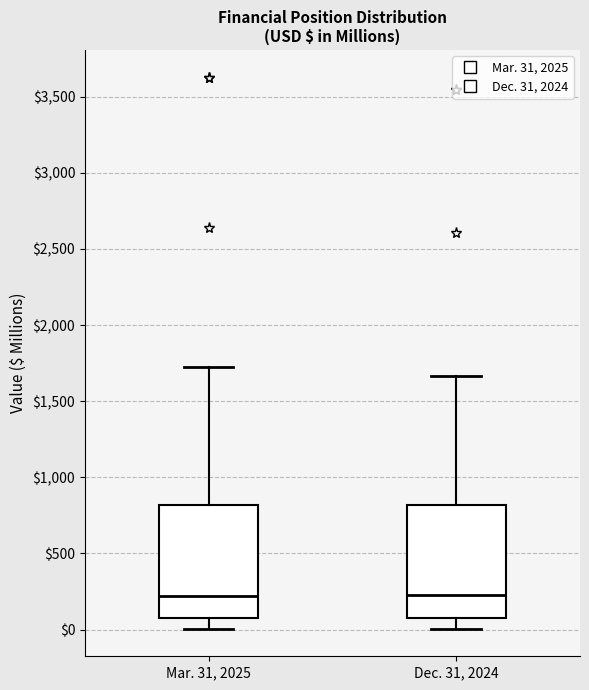

Reading left to right, transcribe this box plot: for each box, give where its median line is, the range the box spans, and where its two whiskers end, as read against the y-axis. The values are not printed on the chart, so give them approximately, as read against the axis.

Mar. 31, 2025: median 200, box 100 to 800, whiskers 0 to 1750
Dec. 31, 2024: median 250, box 50 to 800, whiskers 0 to 1650